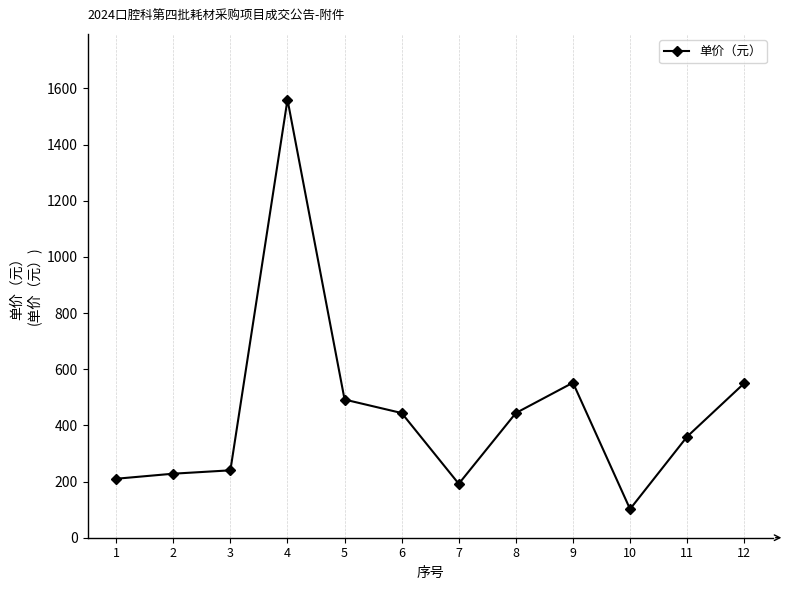

Read the value at 2.

228